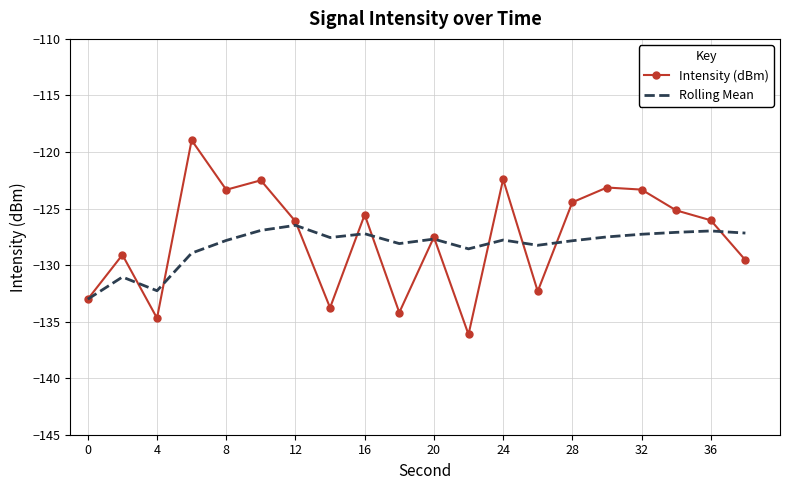

Which series has the widest spread of values?

Intensity (dBm)